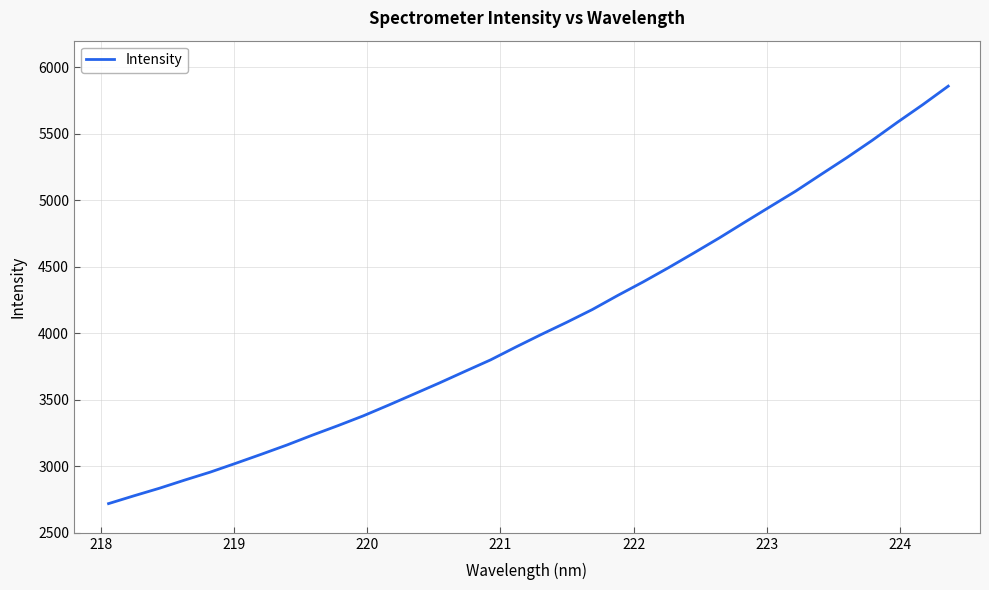

What is the difference between the maximum and minimum values?

3138.6